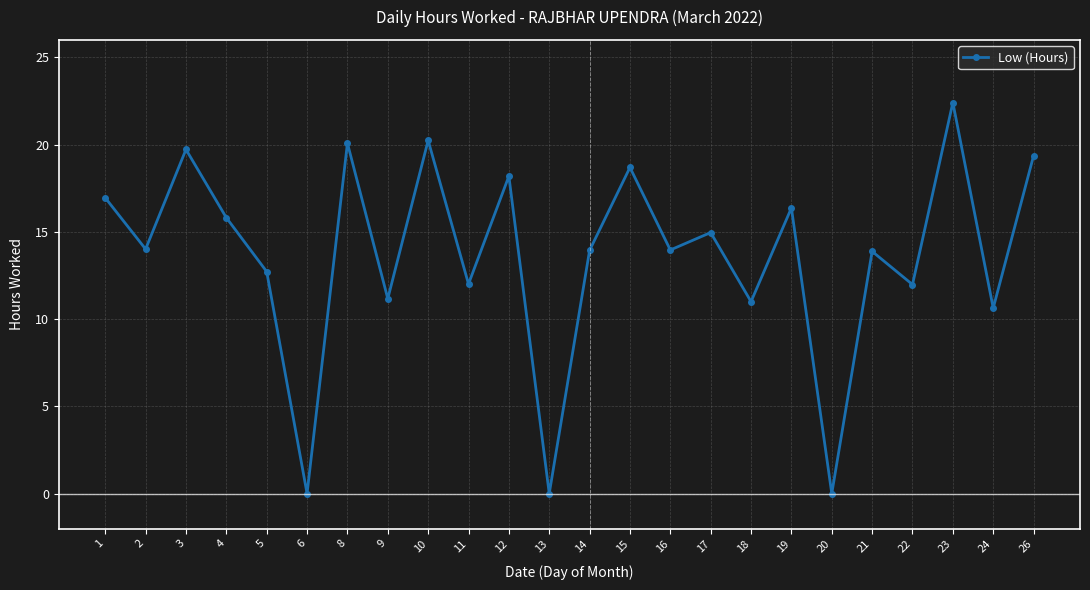

What is the value of the 11th point from the left?

18.2